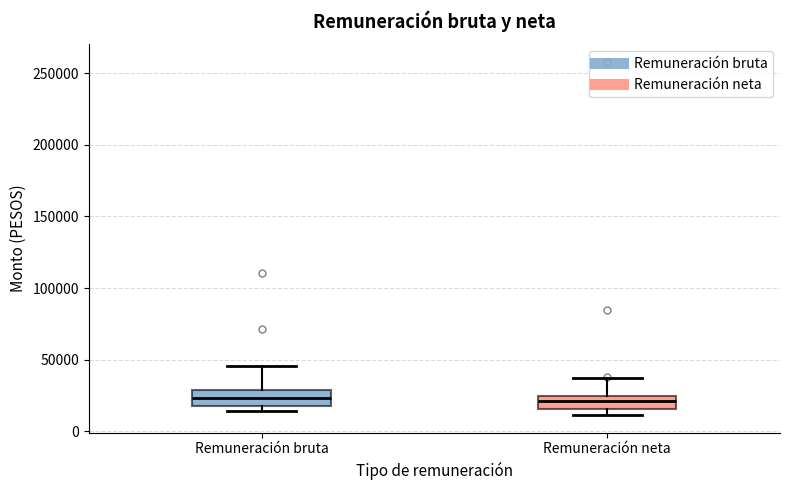

Reading left to right, transcribe this box plot: for each box, give where its median line is, the range the box spans, and where its two whiskers end, as read against the y-axis. The values are not printed on the chart, so give them approximately, as read against the axis.

Remuneración bruta: median 25000, box 20000 to 30000, whiskers 15000 to 45000
Remuneración neta: median 20000, box 15000 to 25000, whiskers 10000 to 35000